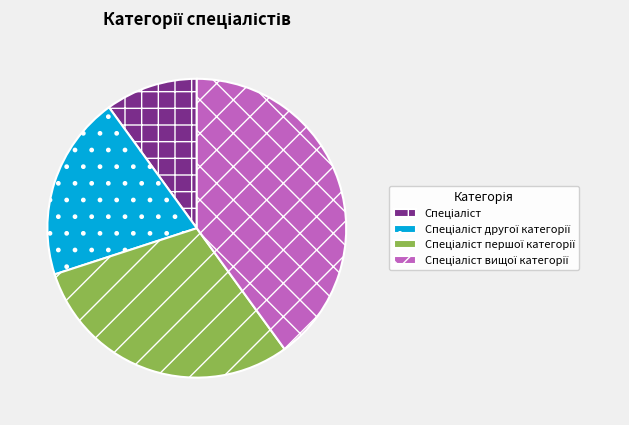

Is there any slice that represents more than half of the pie?

No